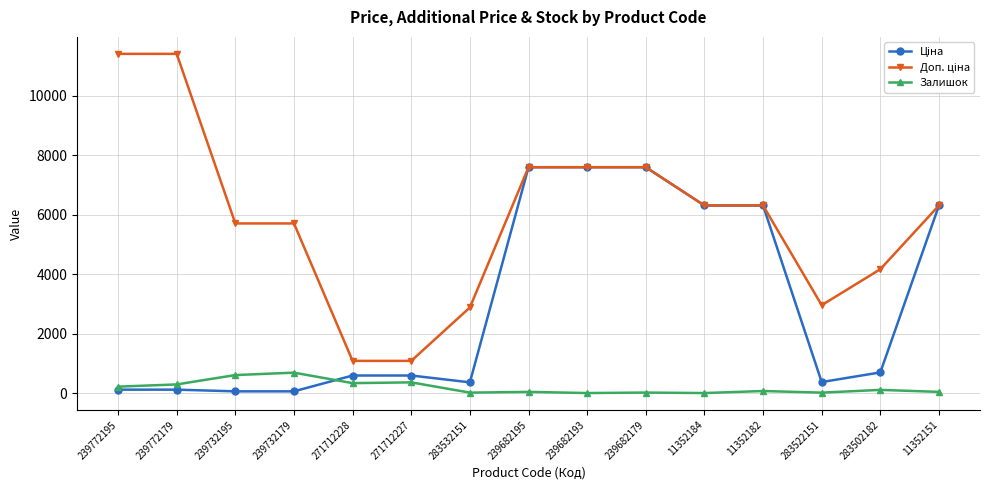

What is the label of the 12th point from the right?

239732179